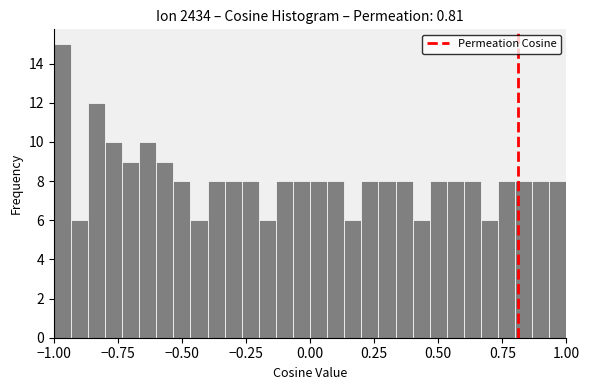

Read against the x-axis, roughly where is the centre of the tallest bar?

-0.95